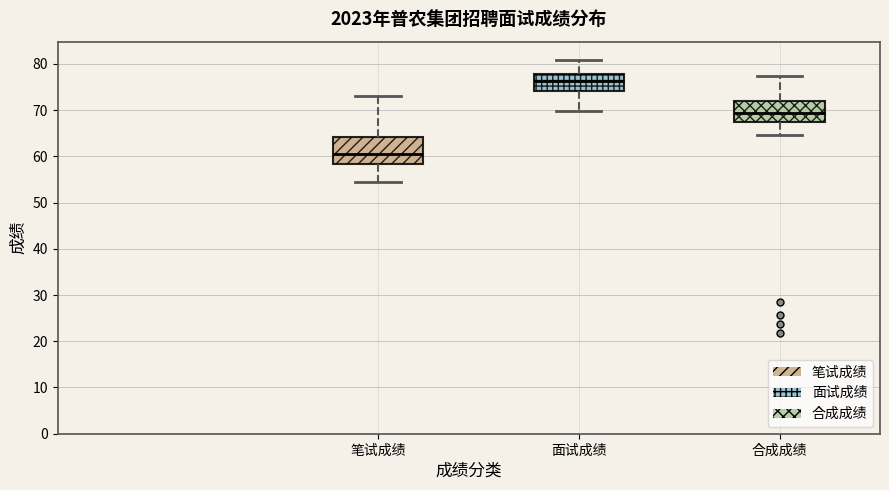

Reading left to right, transcribe this box plot: for each box, give where its median line is, the range the box spans, and where its two whiskers end, as read against the y-axis. The values are not printed on the chart, so give them approximately, as read against the axis.

笔试成绩: median 61, box 58 to 64, whiskers 55 to 73
面试成绩: median 76, box 74 to 78, whiskers 70 to 81
合成成绩: median 69, box 68 to 72, whiskers 65 to 77